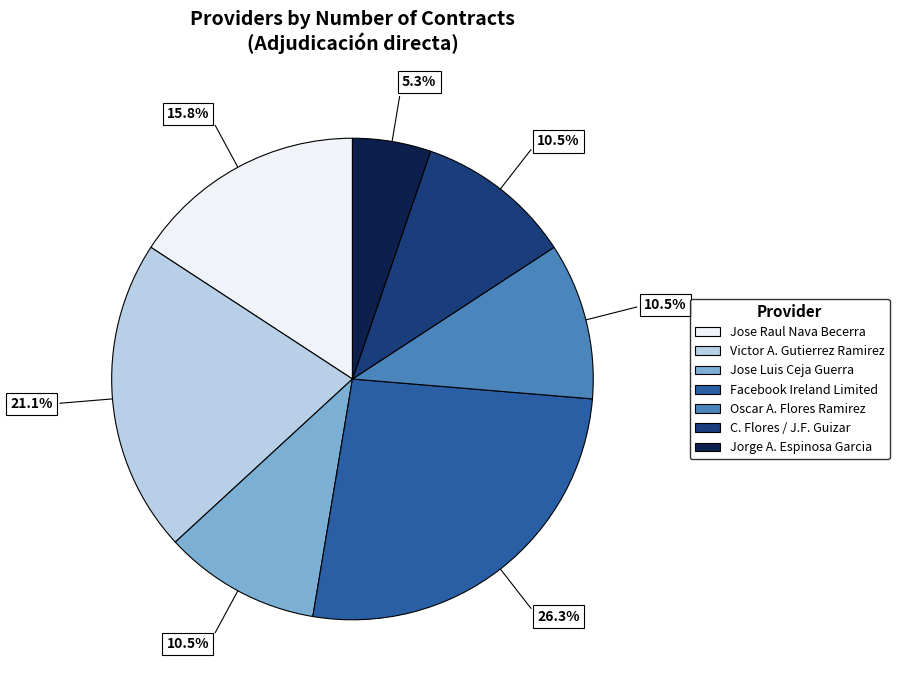

Does any single category account for the majority?

No